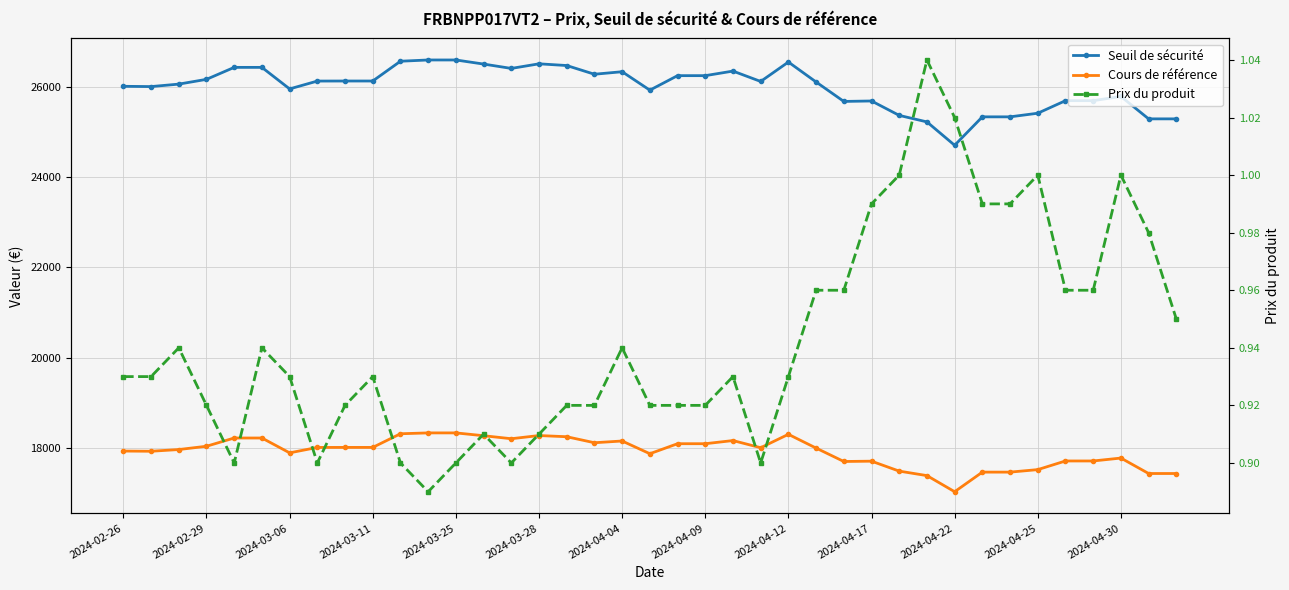

Rank the series by their maximum value, from lowest to highest.

Prix du produit, Cours de référence, Seuil de sécurité